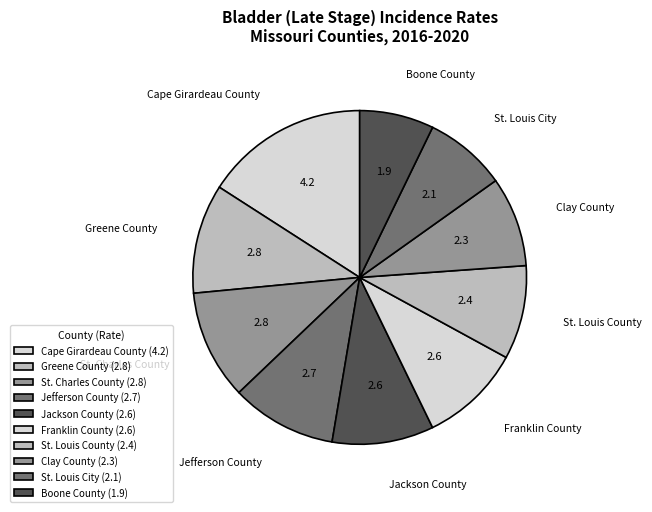

Does Jackson County represent more than half of the total?

No